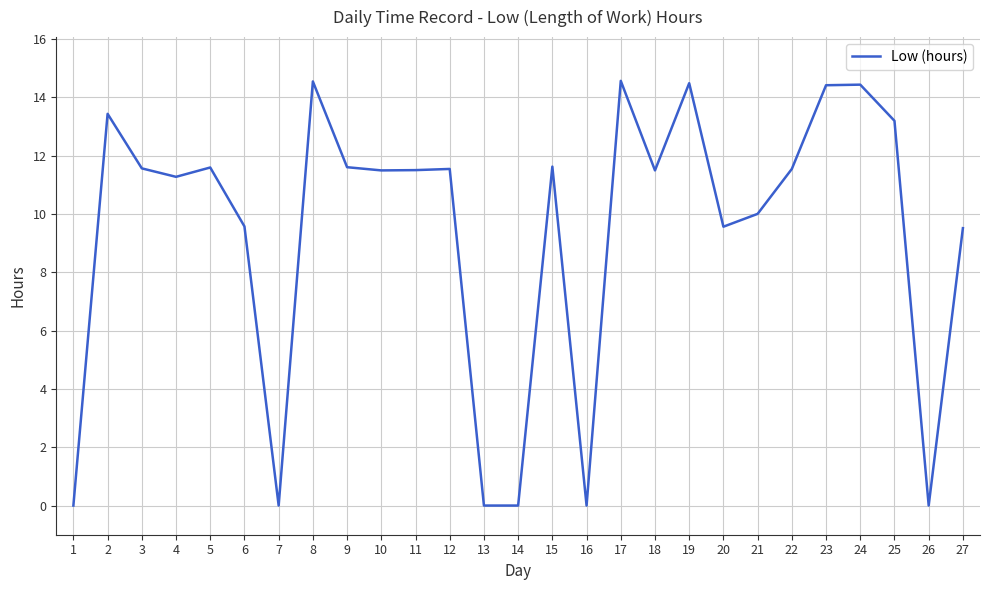

Does the chart display data point markers on the line(s)?

No